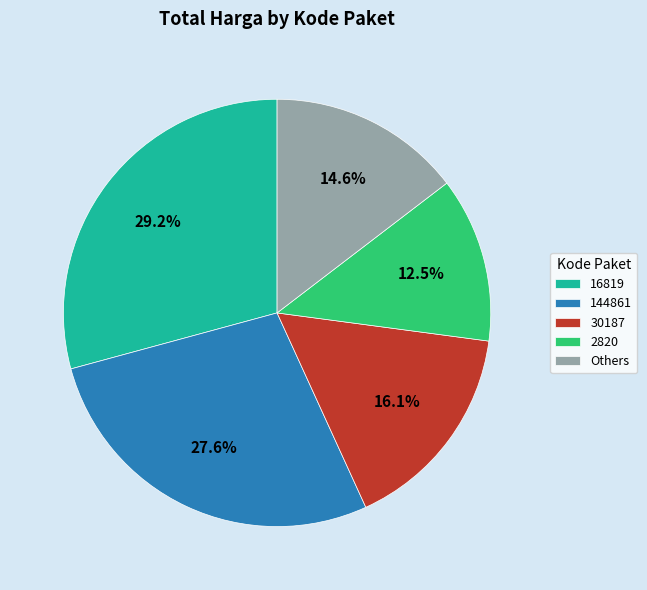

Between Others and 16819, which is larger?

16819